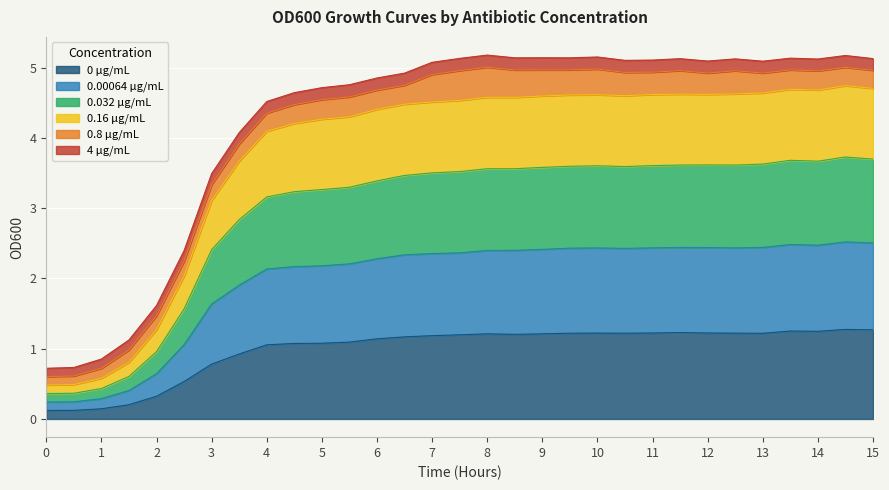

The 0 μg/mL series shows 0.3 at 9. True or false?

False